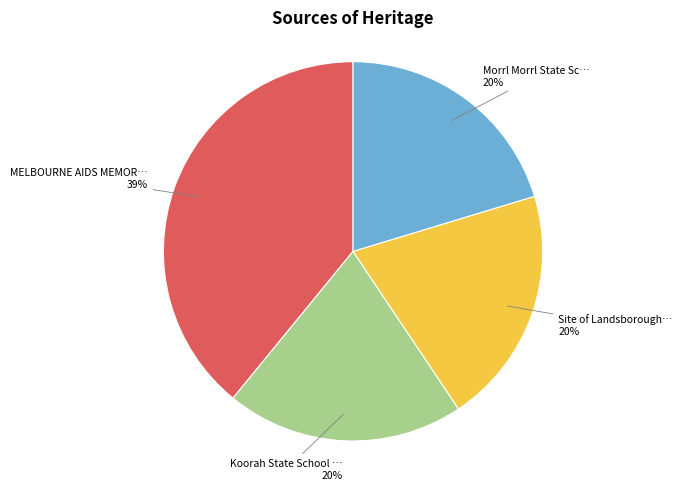

Does any single category account for the majority?

No